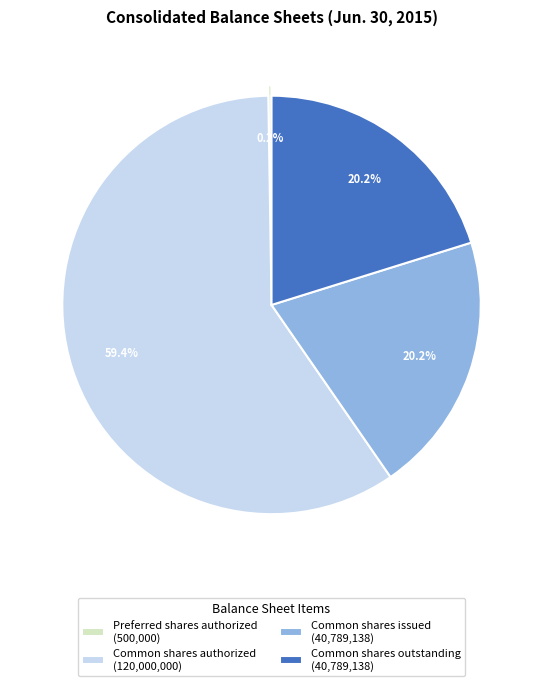

What is the largest slice in the pie chart?

Common shares authorized